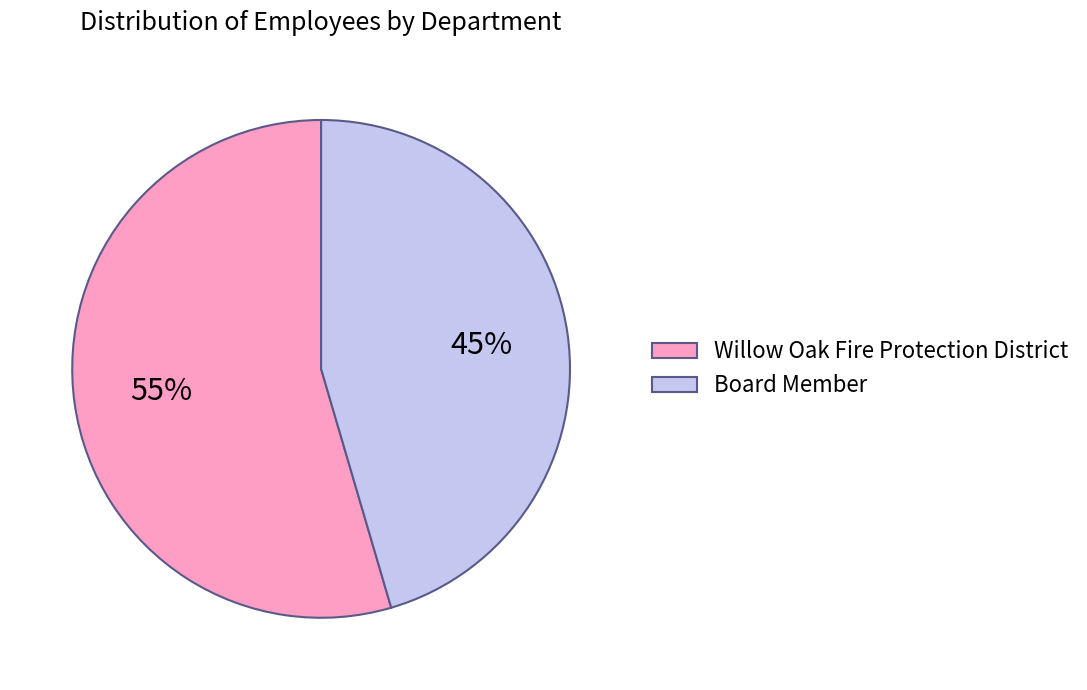

Rank the categories by value from highest to lowest.

Willow Oak Fire Protection District, Board Member